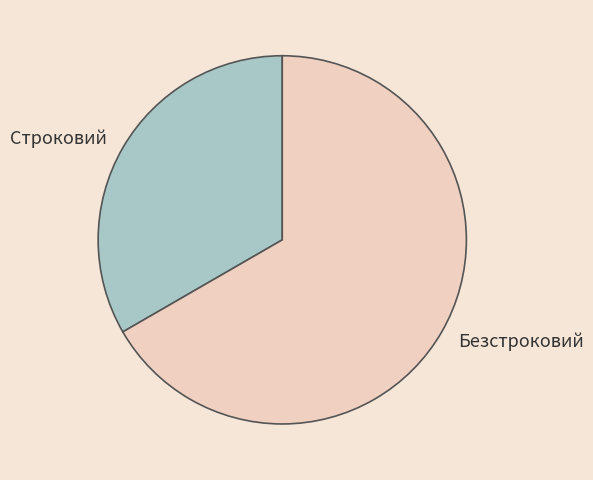

What is the largest slice in the pie chart?

Безстроковий